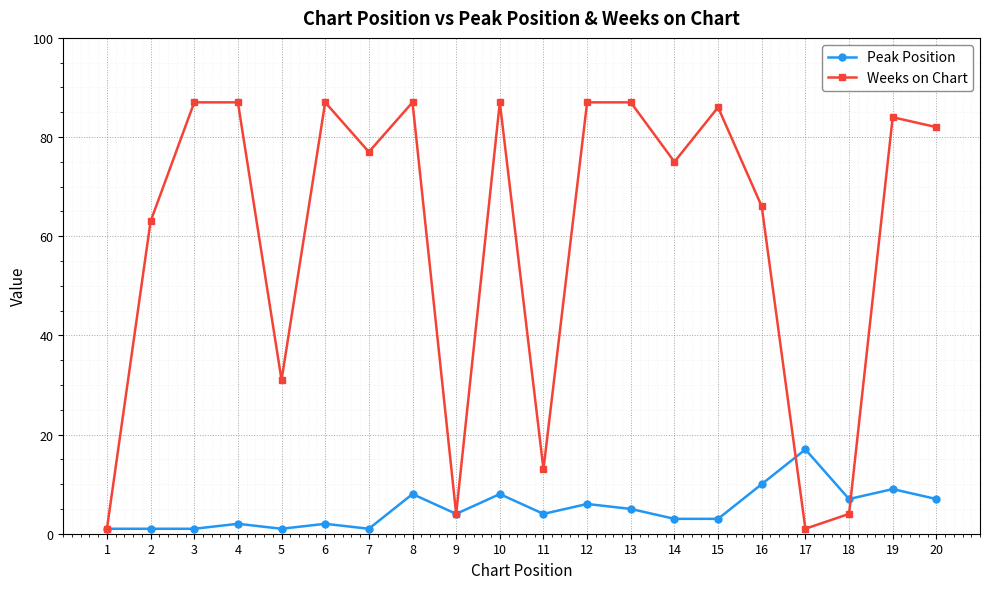

What is the maximum value for Weeks on Chart?

87